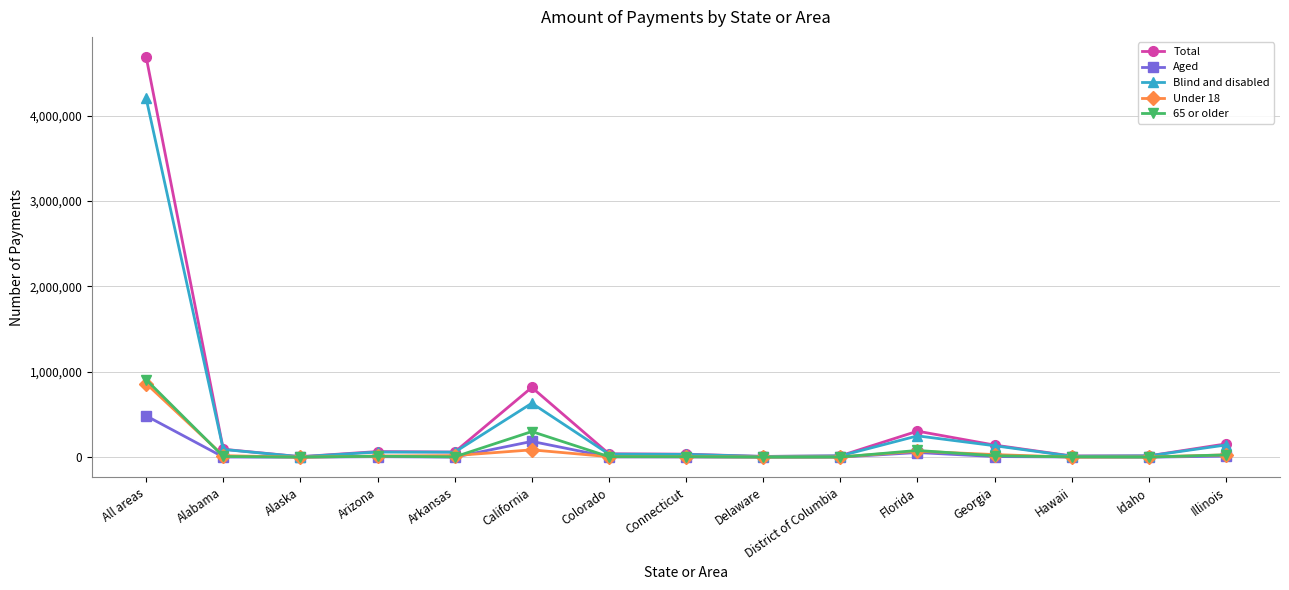

What is the value of the Blind and disabled point at the 15th from the left?

143272